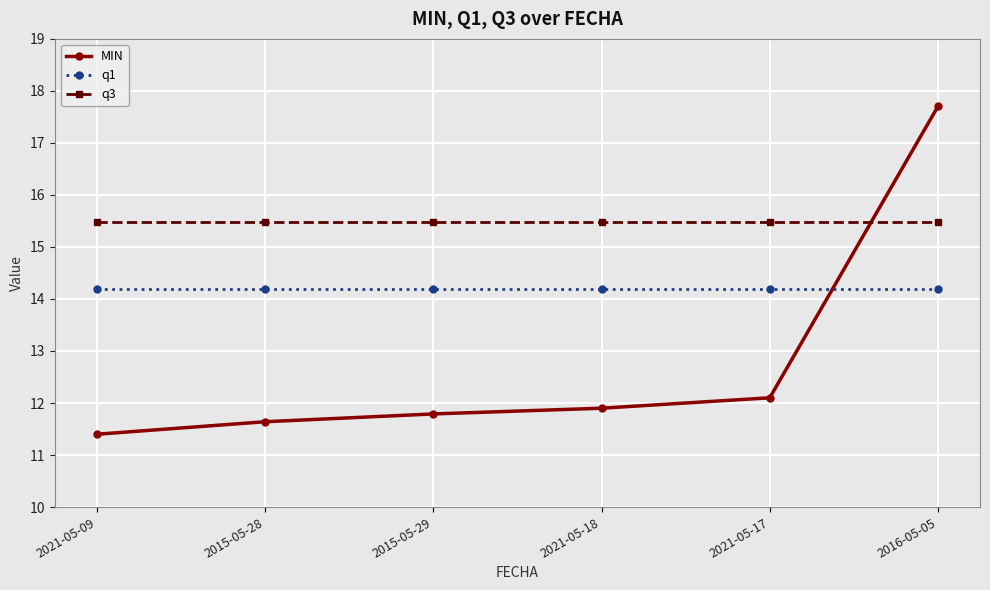

List the series in order of their peak value, lowest first.

q1, q3, MIN